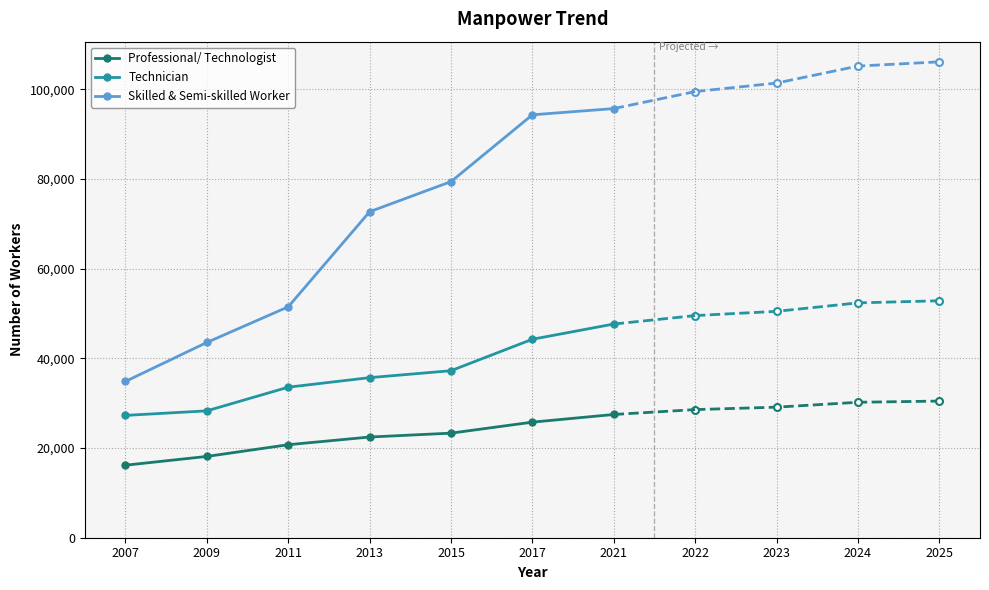

Reading left to right, extract all data points from this chart.

Professional/ Technologist: 16173	18126	20740	22454	23320	25773	27482
Technician: 27274	28292	33569	35695	37243	44257	47649
Skilled & Semi-skilled Worker: 34856	43543	51492	72692	79409	94305	95695